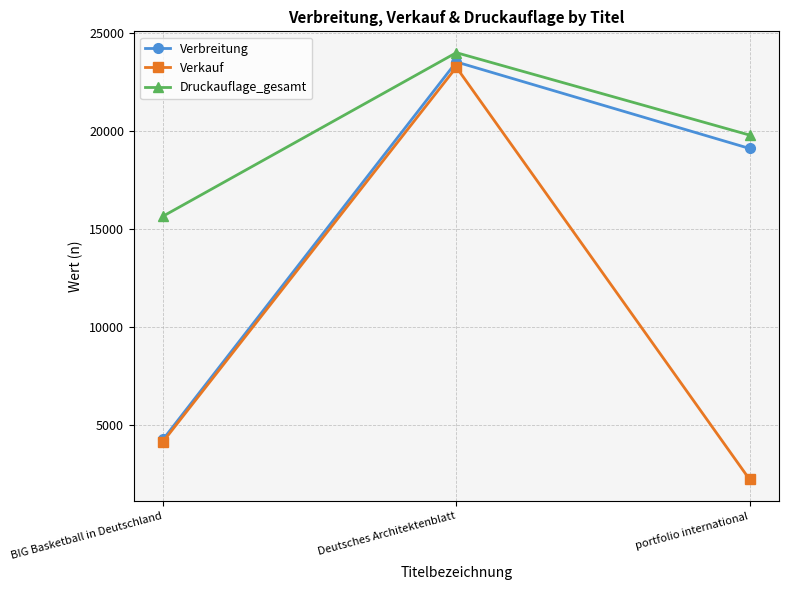

What is the approximate value of Druckauflage_gesamt at Deutsches Architektenblatt?

24003